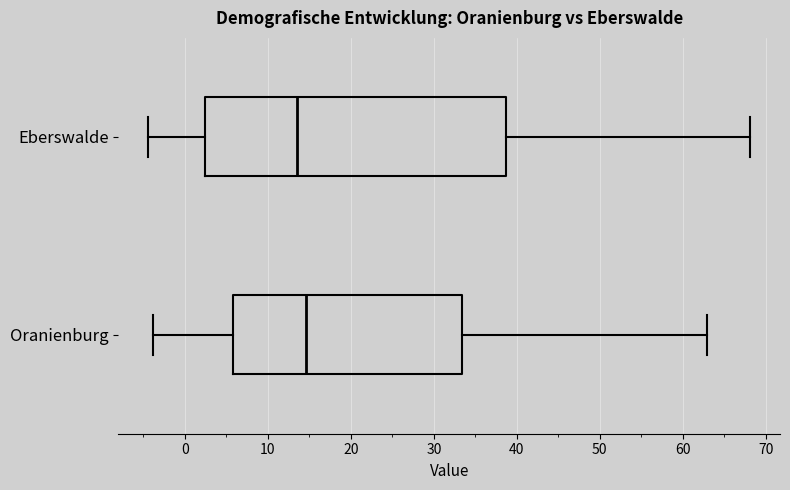

Where does the median line of the box for Eberswalde sit on the x-axis? The values are not printed on the chart, so give them approximately, as read against the axis.

14